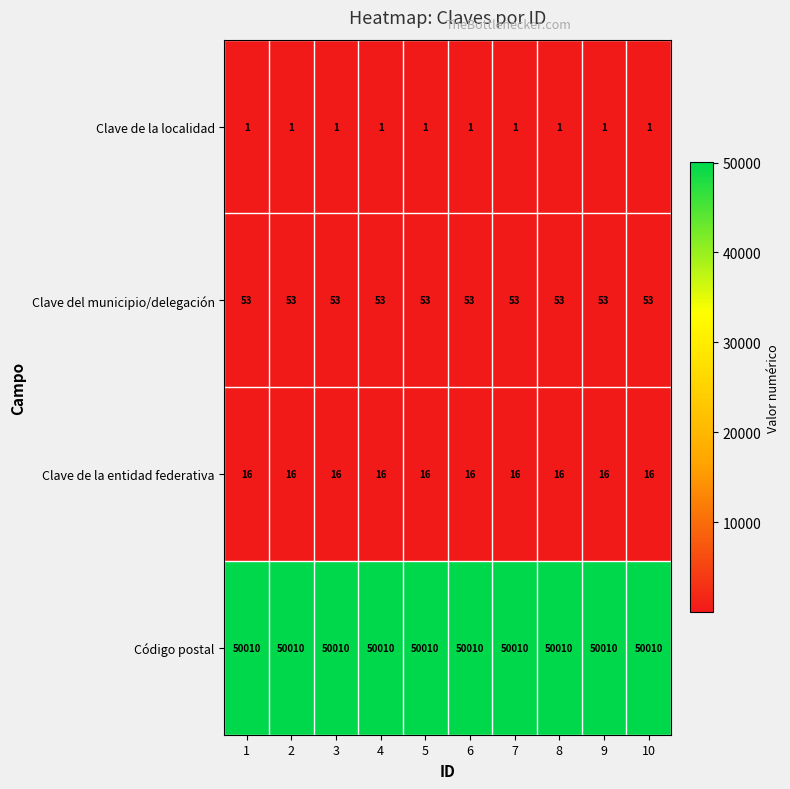

At how many categories does at least one series exceed 18011?

10